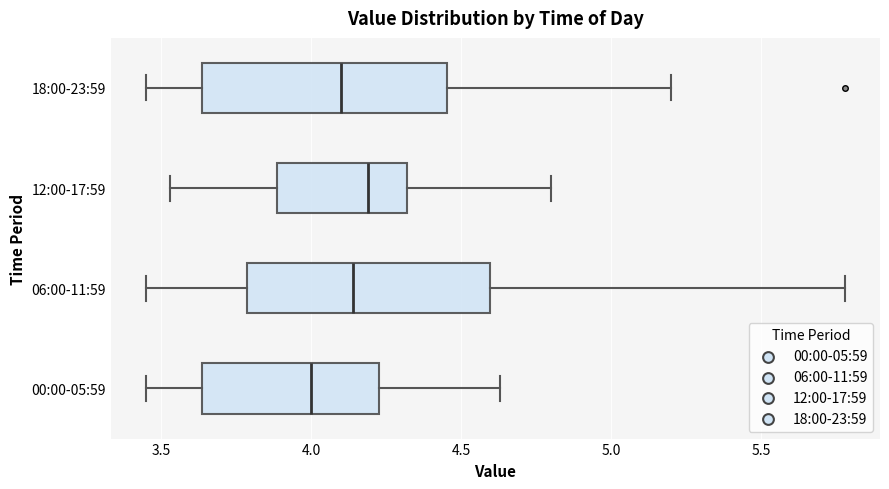

Where does the left whisker of the box for 00:00-05:59 end on the x-axis? The values are not printed on the chart, so give them approximately, as read against the axis.

3.45